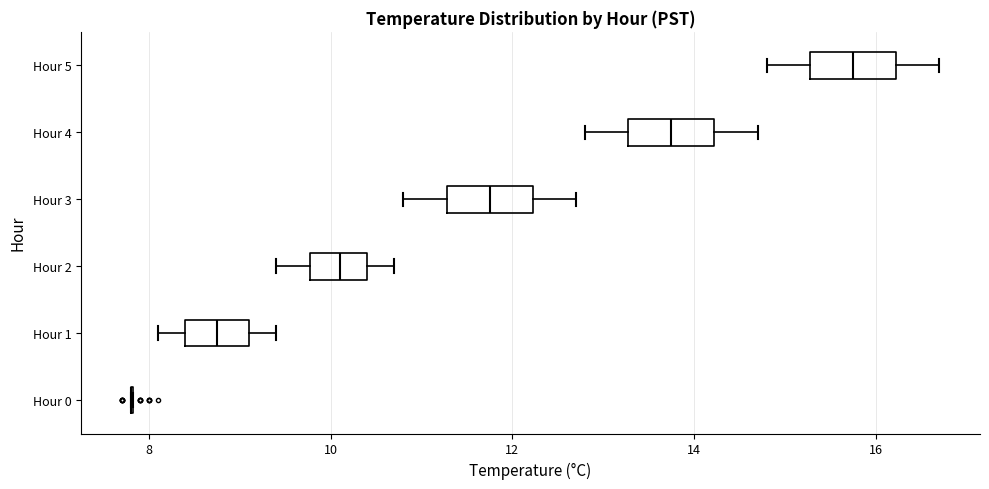

Where does the right whisker of the box for Hour 1 end on the x-axis? The values are not printed on the chart, so give them approximately, as read against the axis.

9.4